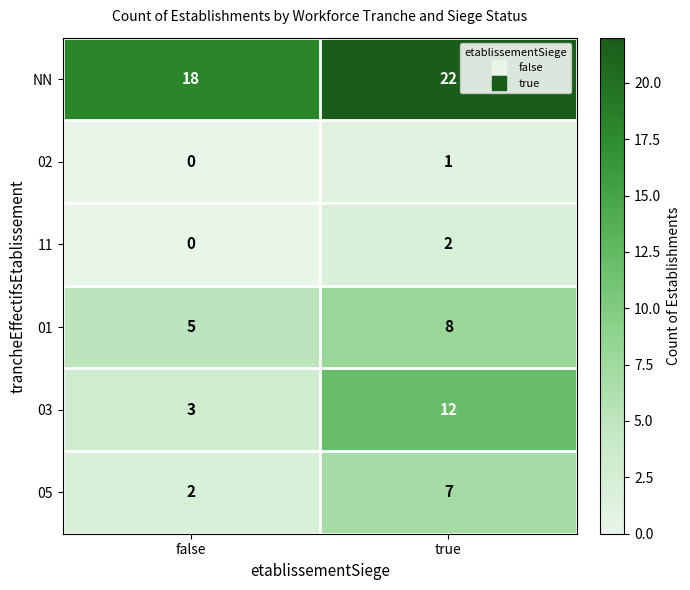

Rank the series by their maximum value, from lowest to highest.

02, 11, 05, 01, 03, NN